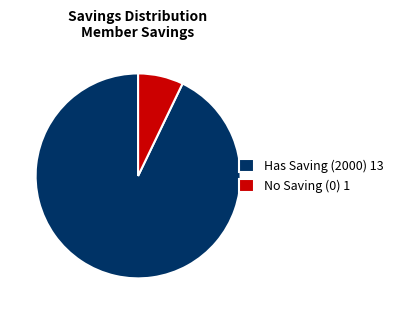

Is it true that Has Saving (2000) 13 is 99% of the pie?

False